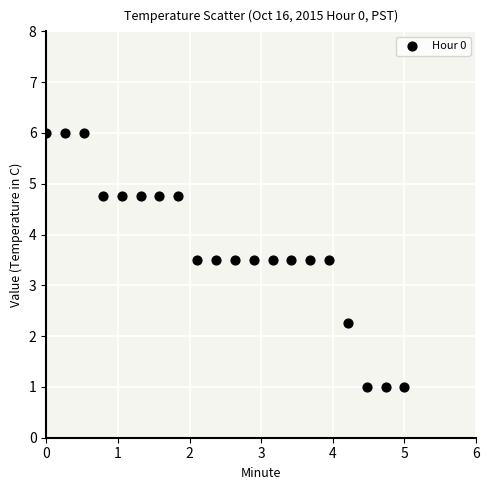

What is the range of X values (max minus min)?

5.0